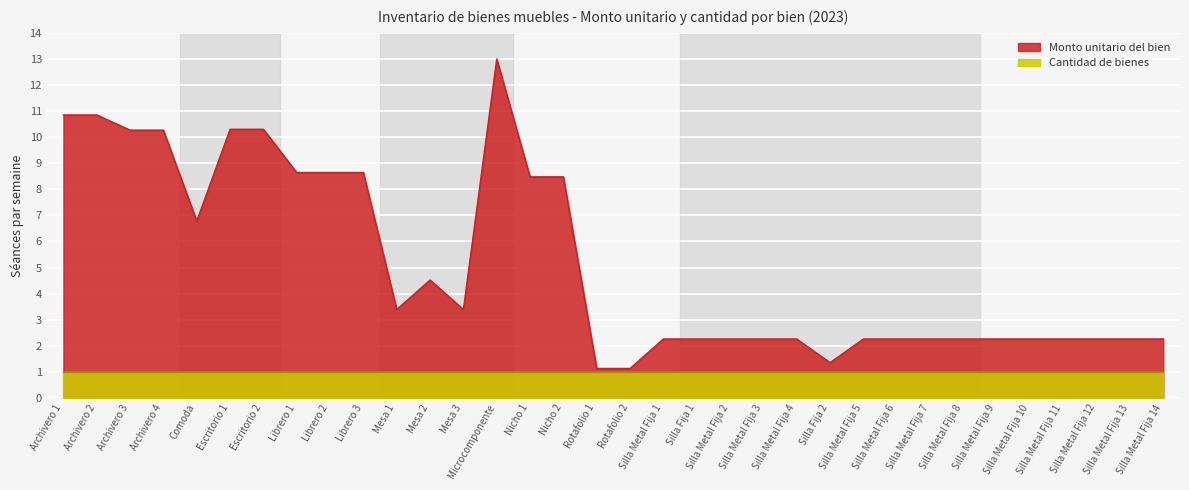

What is the change in value from Microcomponente to Rotafolio 1?

-11.9